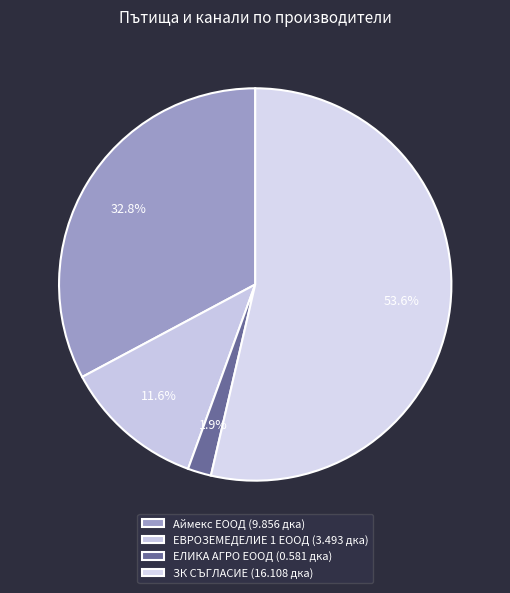

Between ЗК СЪГЛАСИЕ and ЕВРОЗЕМЕДЕЛИЕ 1 ЕООД, which is larger?

ЗК СЪГЛАСИЕ